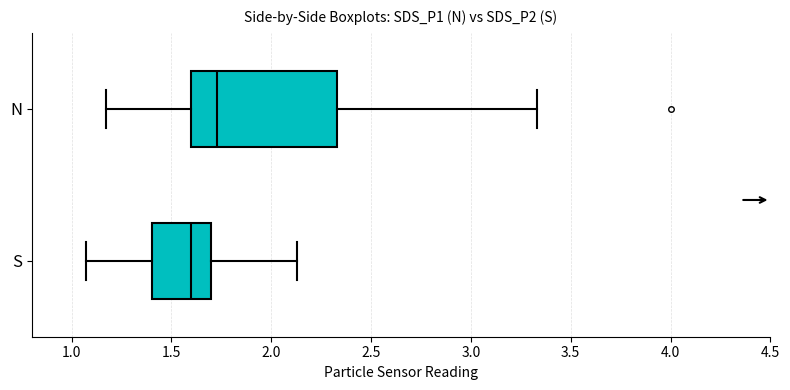

Which box is the widest, from its left edge to its right edge?

N